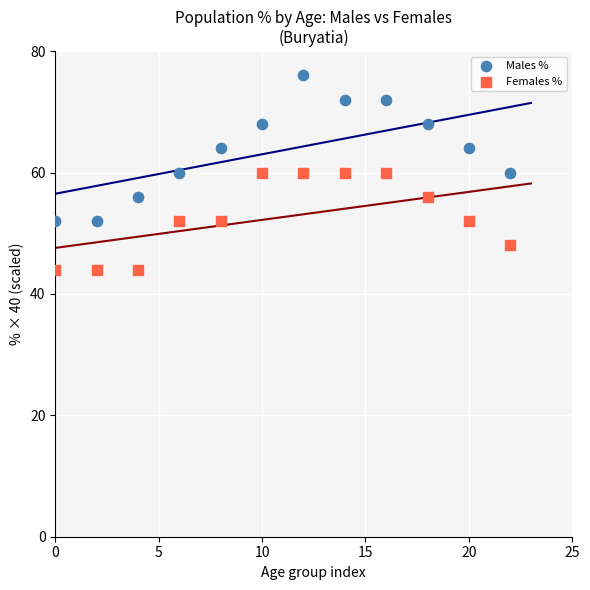

Which series has the largest Y range (max minus min)?

Males %